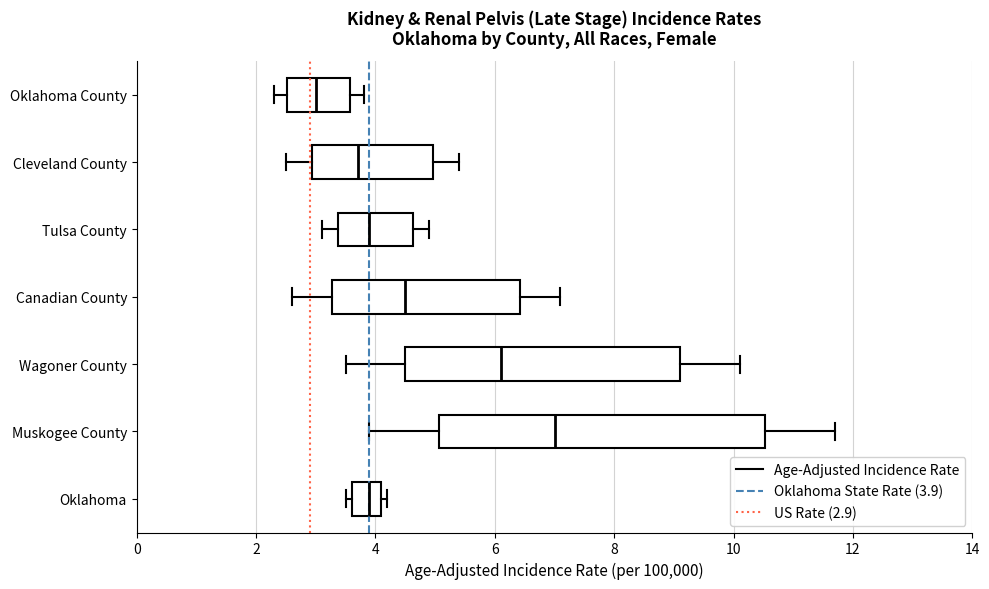

Reading bottom to top, read every box against the x-axis: the position of its median line, the range the box covers, and the ends of its whiskers. The values are not printed on the chart, so give them approximately, as read against the axis.

Oklahoma: median 4.0 (inside the box), box 3.6 to 4.0, whiskers 3.6 (just left of the box's left edge) to 4.2
Muskogee County: median 7.0, box 5.0 to 10.6, whiskers 4.0 to 11.8
Wagoner County: median 6.2, box 4.4 to 9.2, whiskers 3.6 to 10.2
Canadian County: median 4.6, box 3.2 to 6.4, whiskers 2.6 to 7.2
Tulsa County: median 4.0, box 3.4 to 4.6, whiskers 3.2 to 5.0
Cleveland County: median 3.8, box 3.0 to 5.0, whiskers 2.6 to 5.4
Oklahoma County: median 3.0, box 2.6 to 3.6, whiskers 2.4 to 3.8